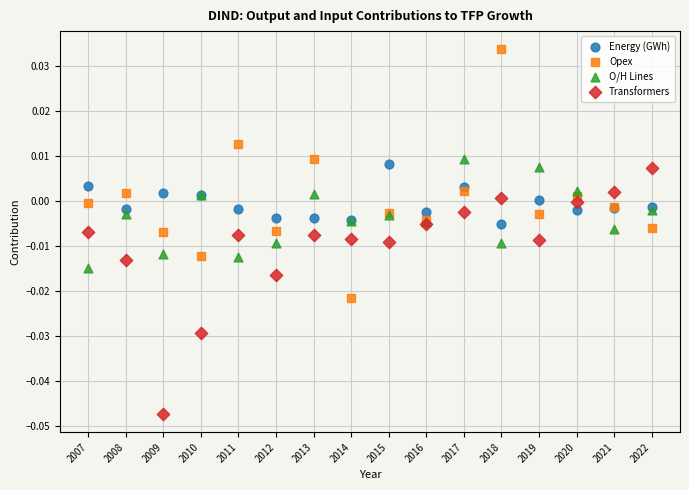

Which series reaches the maximum Y coordinate?

Opex